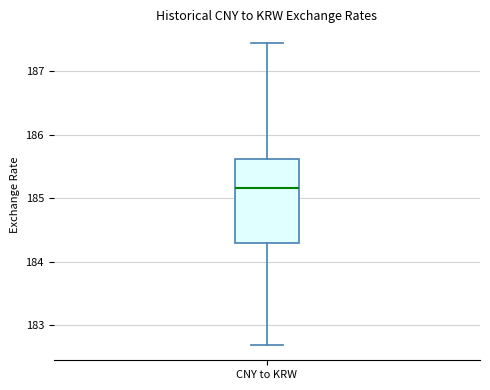

Where is the lower edge of the box for CNY to KRW on the y-axis? The values are not printed on the chart, so give them approximately, as read against the axis.

184.3